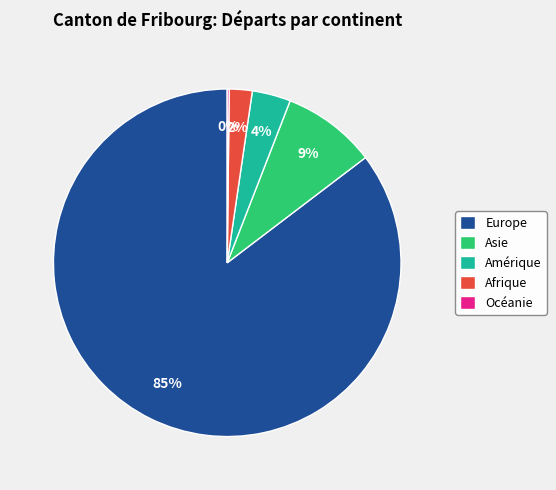

To the nearest percent, what percentage of the pie is Amérique?

4%